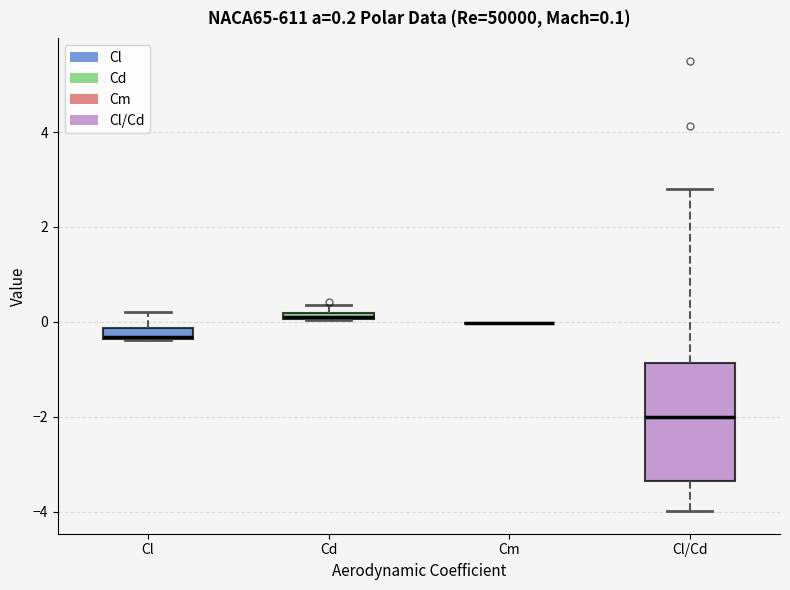

Which box is the tallest, from its lower edge to its upper edge?

Cl/Cd